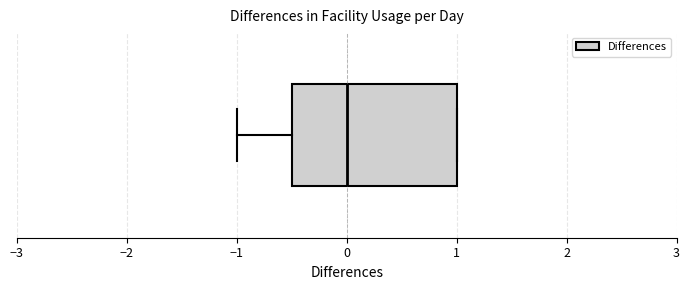

Transcribe this box plot: give where the median line is, the range the box spans, and where the two whiskers end, as read against the x-axis. The values are not printed on the chart, so give them approximately, as read against the axis.

median 0.0, box -0.5 to 1.0, whiskers -1.0 to 1.0